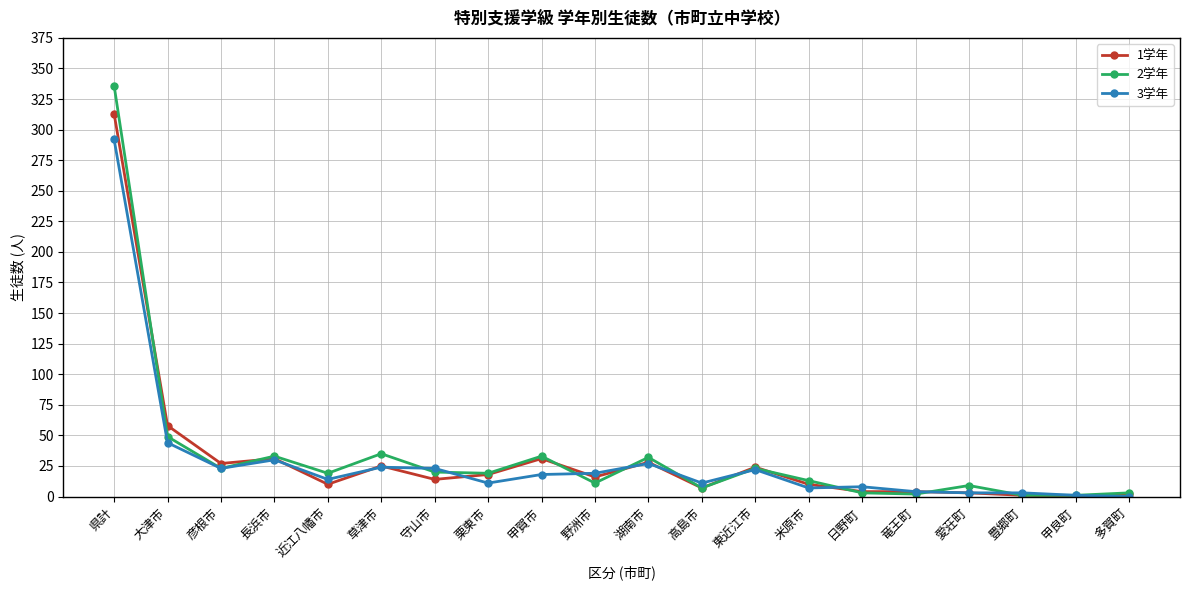

What position from the right is 大津市?

19